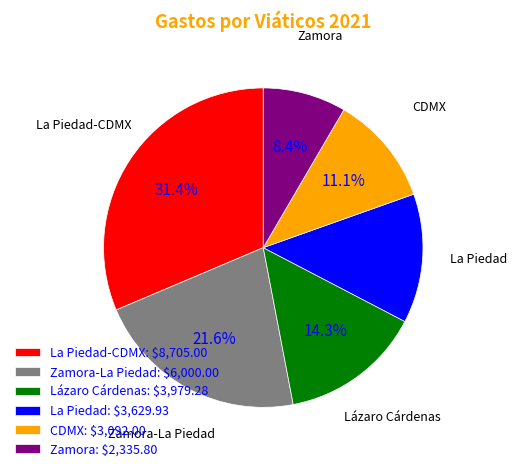

Which slice is the largest?

La Piedad-CDMX: $8,705.00